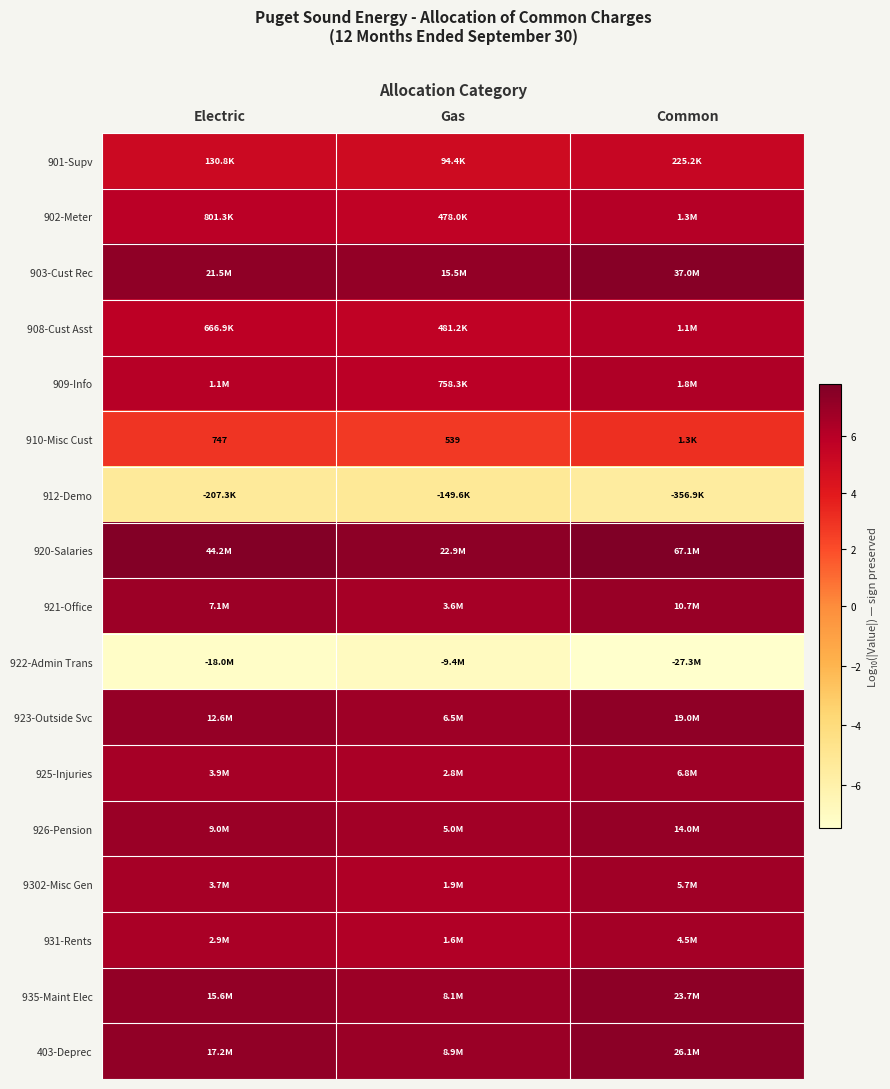

What is the minimum value for 921-Office?

6.6